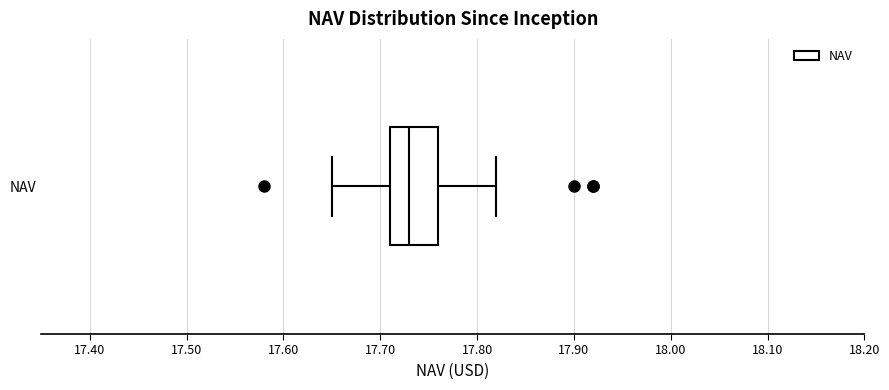

Transcribe this box plot: give where the median line is, the range the box spans, and where the two whiskers end, as read against the x-axis. The values are not printed on the chart, so give them approximately, as read against the axis.

median 17.73, box 17.71 to 17.76, whiskers 17.65 to 17.82